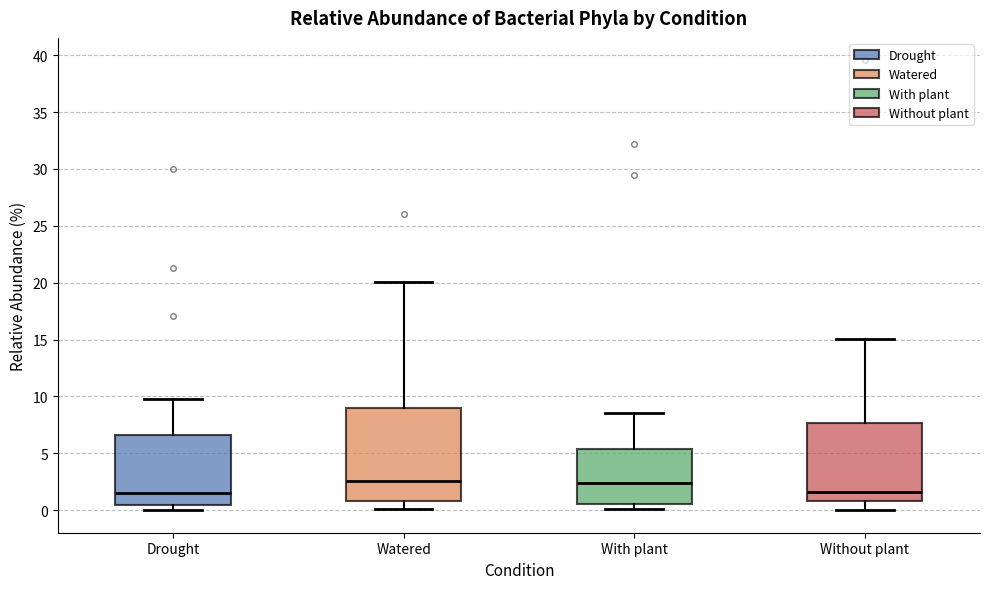

Reading left to right, transcribe this box plot: for each box, give where its median line is, the range the box spans, and where its two whiskers end, as read against the y-axis. The values are not printed on the chart, so give them approximately, as read against the axis.

Drought: median 1.5, box 0.5 to 6.5, whiskers 0.0 to 10.0
Watered: median 2.5, box 1.0 to 9.0, whiskers 0.0 to 20.0
With plant: median 2.5, box 0.5 to 5.5, whiskers 0.0 to 8.5
Without plant: median 1.5, box 1.0 to 7.5, whiskers 0.0 to 15.0